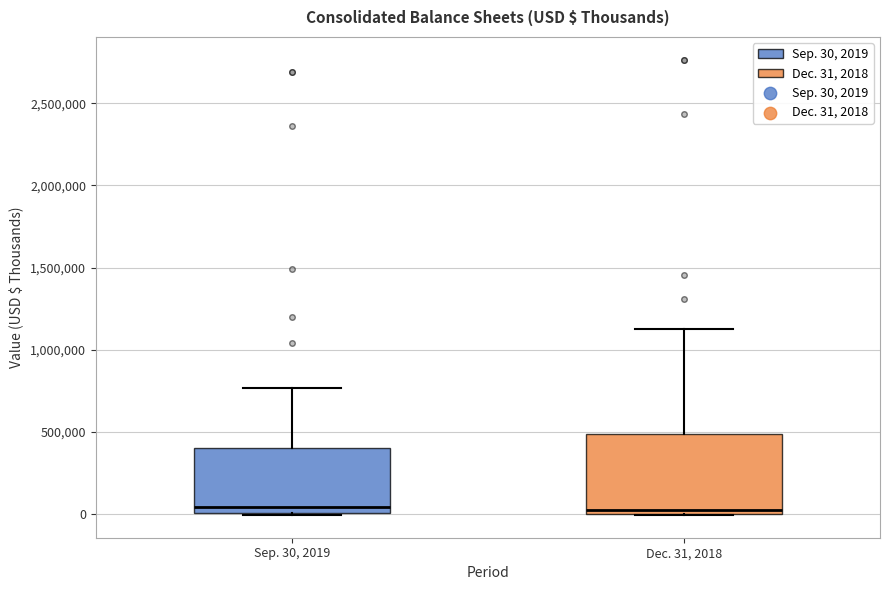

Reading left to right, transcribe this box plot: for each box, give where its median line is, the range the box spans, and where its two whiskers end, as read against the y-axis. The values are not printed on the chart, so give them approximately, as read against the axis.

Sep. 30, 2019: median 50000, box 0 to 400000, whiskers 0 to 750000
Dec. 31, 2018: median 0 (just above the box's lower edge), box 0 to 500000, whiskers 0 to 1100000